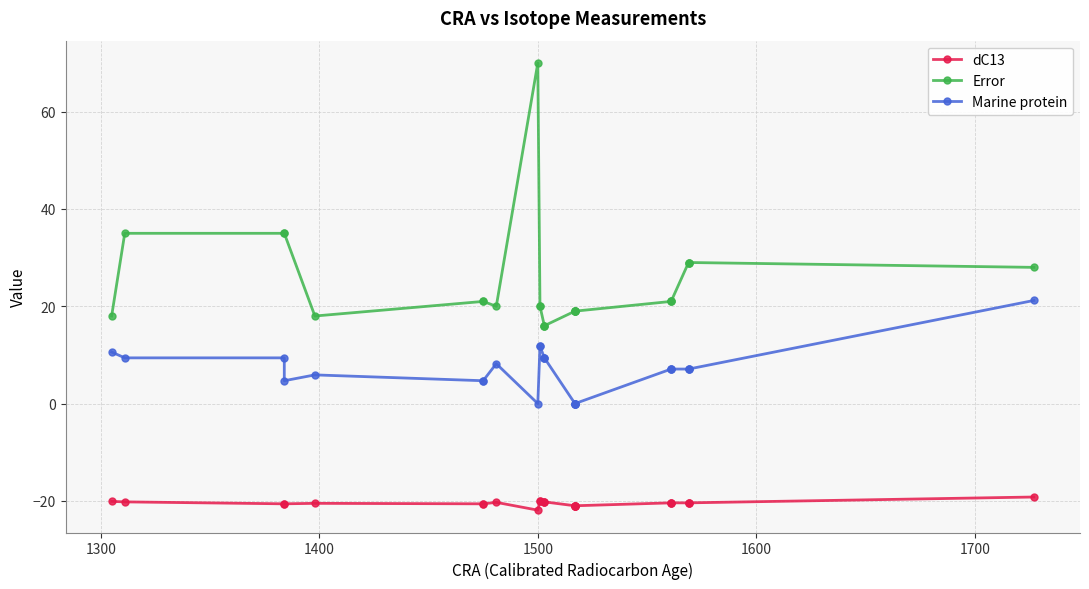

At which category is the sum across all series the highest?

1500